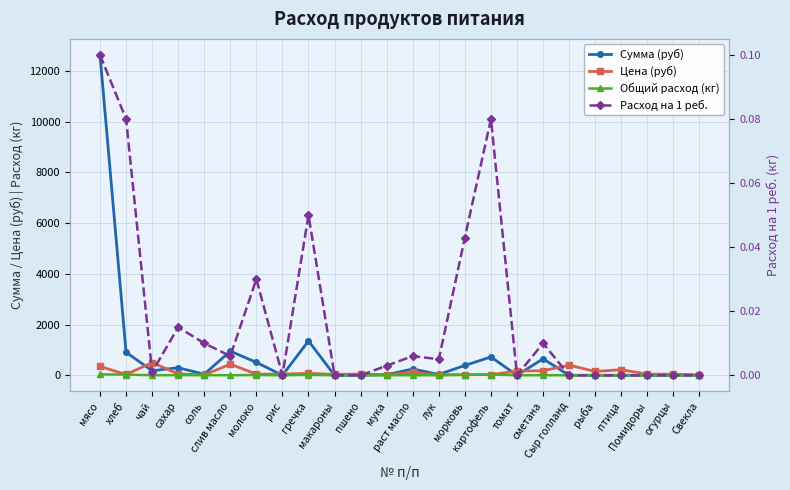

What position from the right is сметана?

7